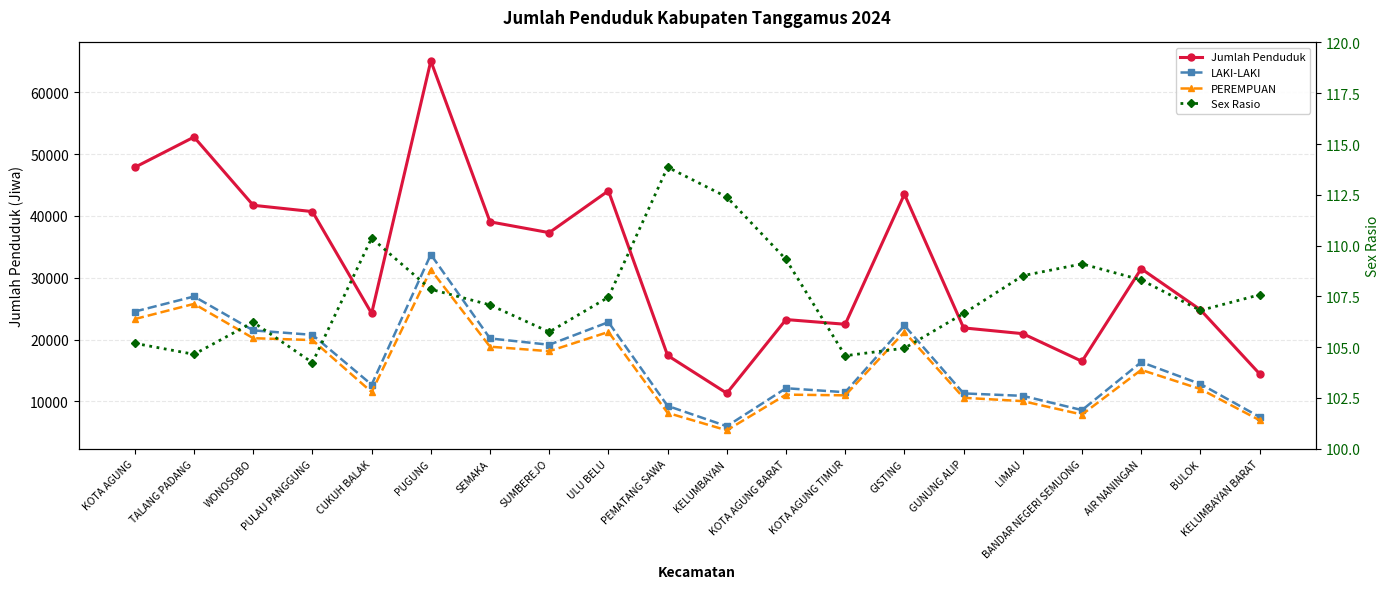

Is the value of Jumlah Penduduk at TALANG PADANG greater than the value of PEREMPUAN at AIR NANINGAN?

Yes